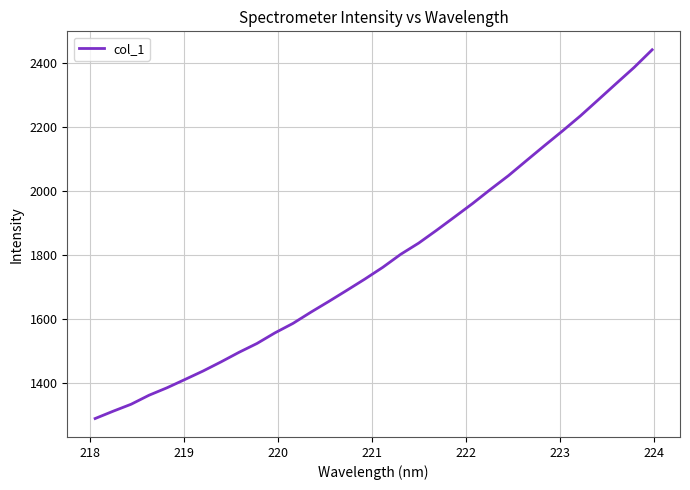

What is the difference between the maximum and minimum values?

1155.3